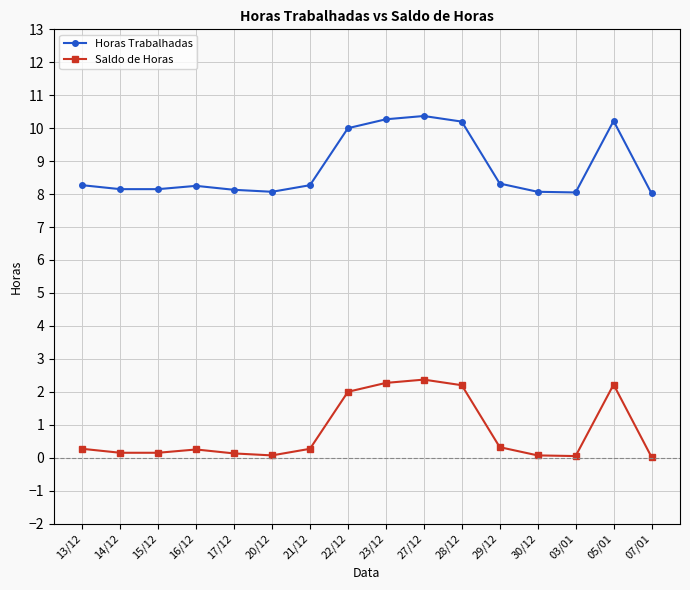

What is the difference between the highest and lowest values at 27/12?

8.0